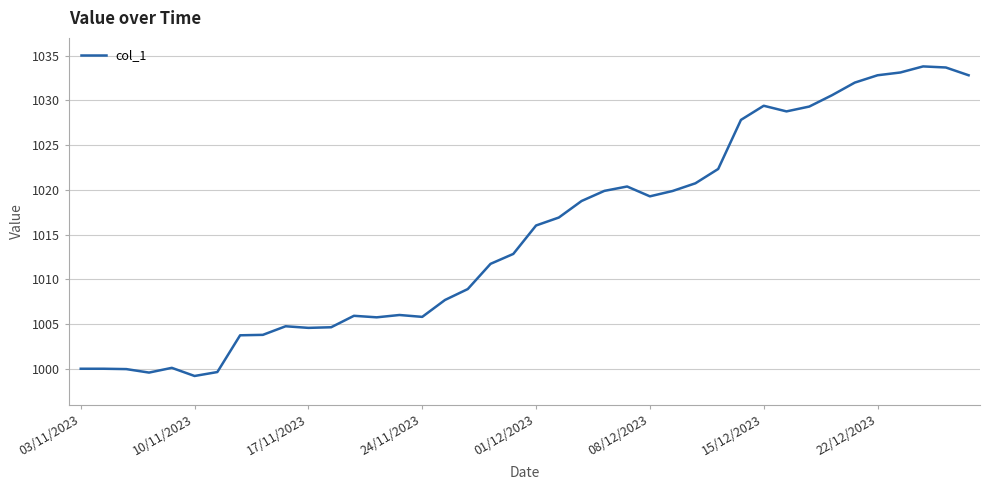

What is the difference between the maximum and minimum values?

34.6